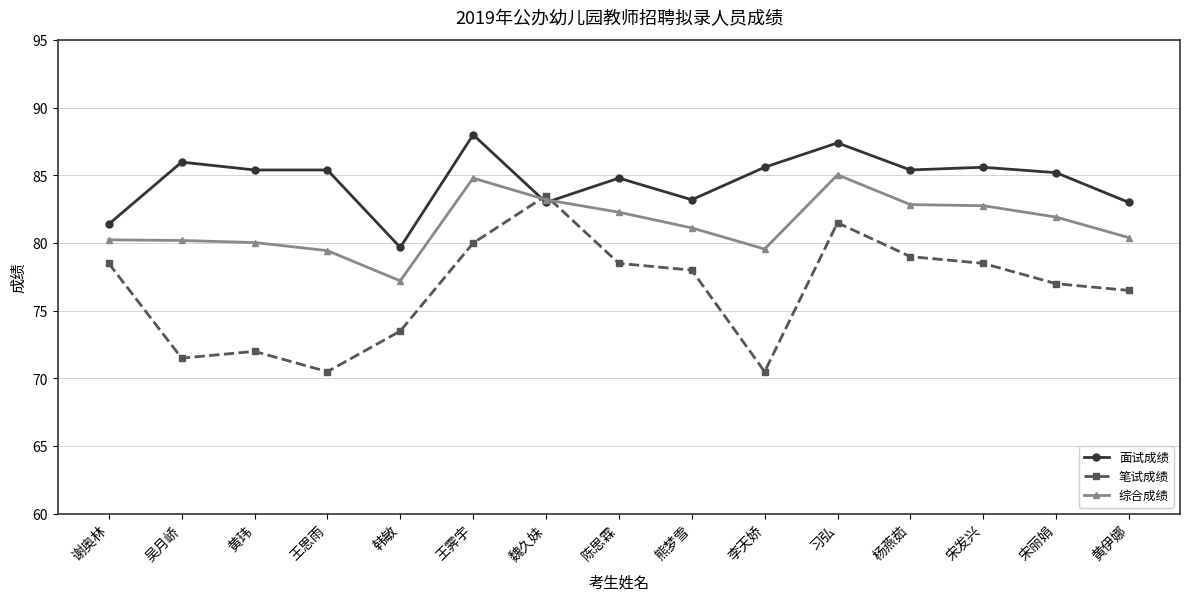

What is the average value of the 综合成绩 series?

81.4